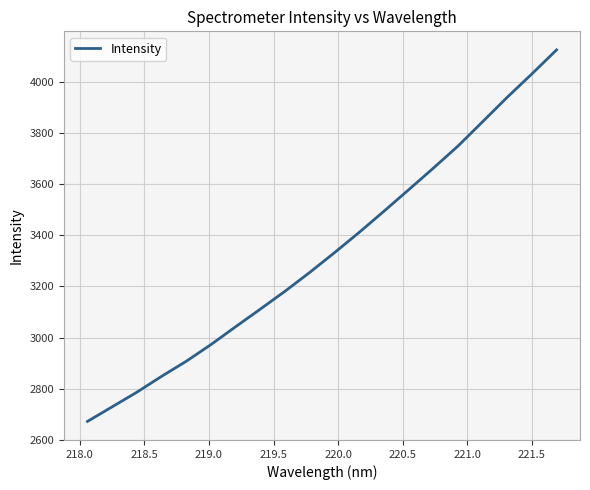

What is the maximum value shown in the chart?

4125.7